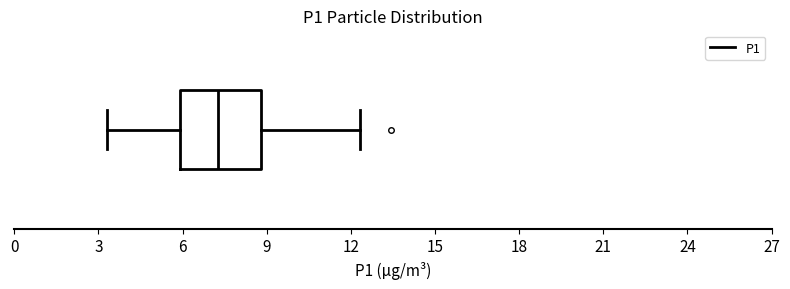

Read this box plot against the x-axis: the position of the median line, the range covered by the box, and the ends of both whiskers. The values are not printed on the chart, so give them approximately, as read against the axis.

median 7.5, box 6.0 to 9.0, whiskers 3.5 to 12.5